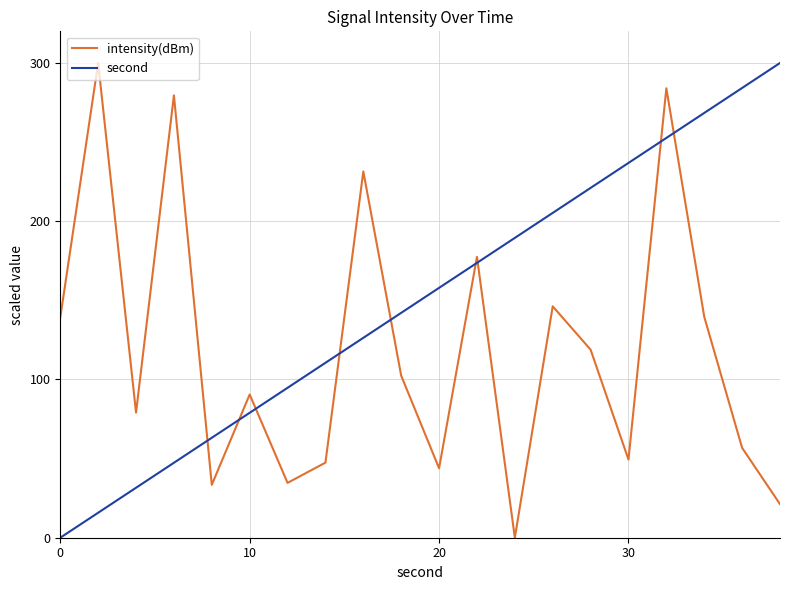

True or false: intensity(dBm) and second cross at least once.

True